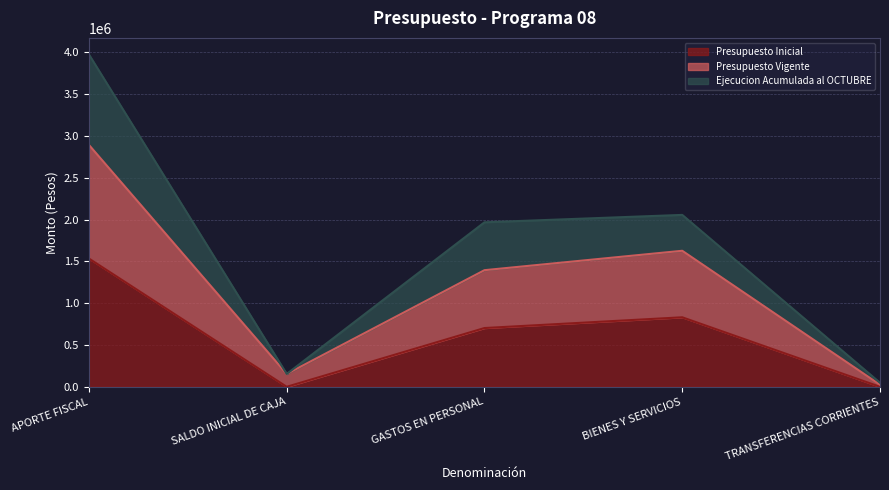

The value of Presupuesto Vigente at SALDO INICIAL DE CAJA is 68930. True or false?

False